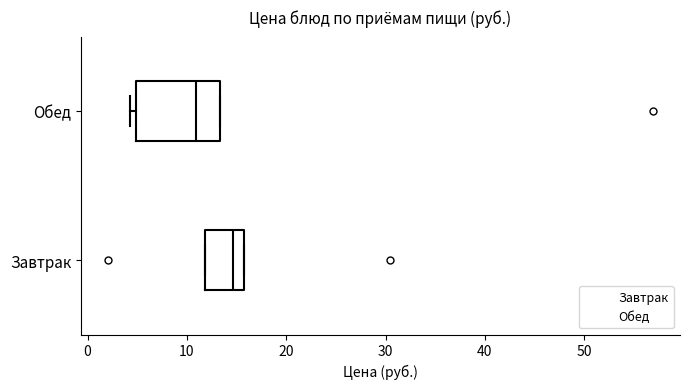

Reading bottom to top, read every box against the x-axis: the position of its median line, the range the box covers, and the ends of its whiskers. The values are not printed on the chart, so give them approximately, as read against the axis.

Завтрак: median 15, box 12 to 16, whiskers 12 to 16
Обед: median 11, box 5 to 13, whiskers 4 to 13